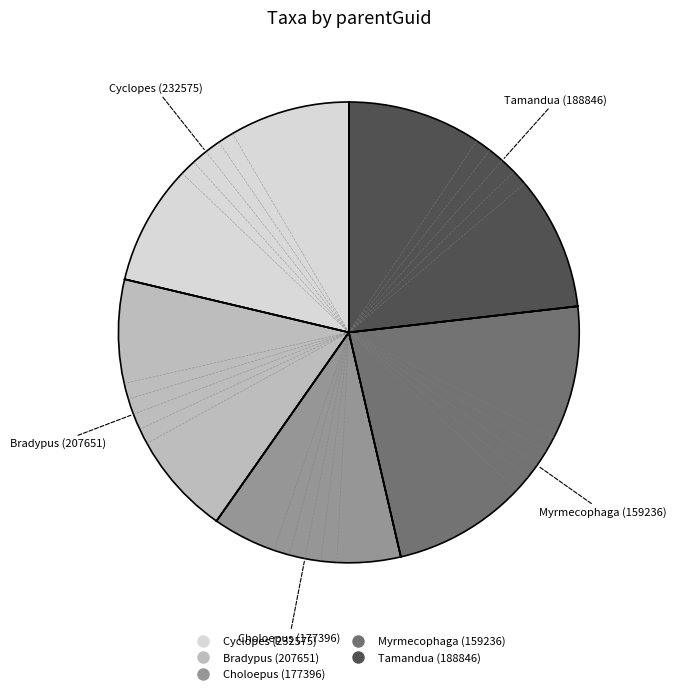

Combined, do Myrmecophaga (159236) and Bradypus (207651) account for over 50%?

No